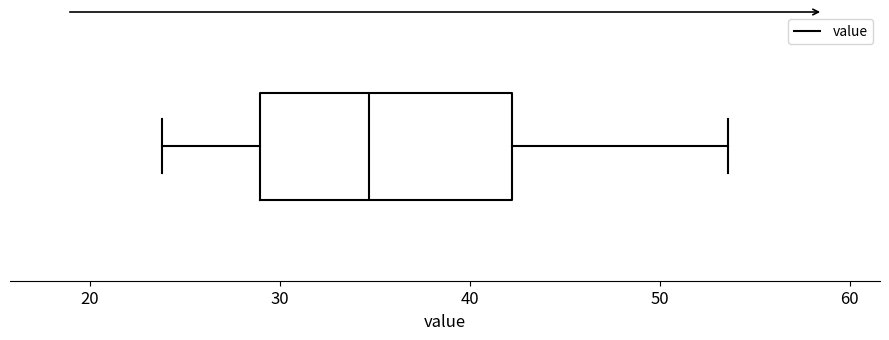

Read this box plot against the x-axis: the position of the median line, the range covered by the box, and the ends of both whiskers. The values are not printed on the chart, so give them approximately, as read against the axis.

median 35, box 29 to 42, whiskers 24 to 54